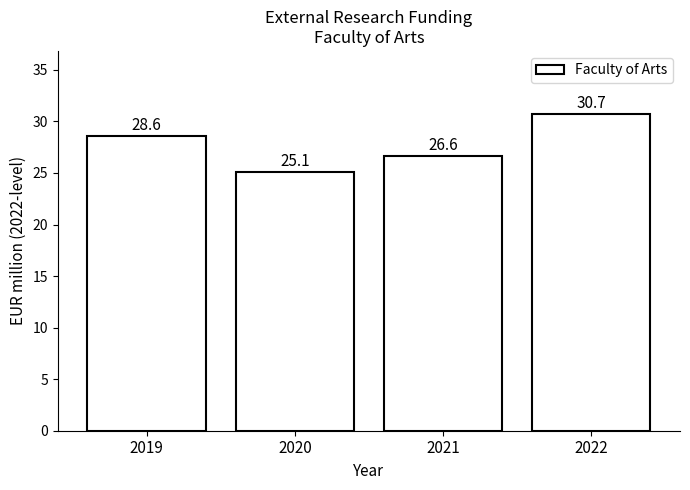

Reading left to right, what are all the values shown in this chart?

2019=28.6	2020=25.1	2021=26.6	2022=30.7